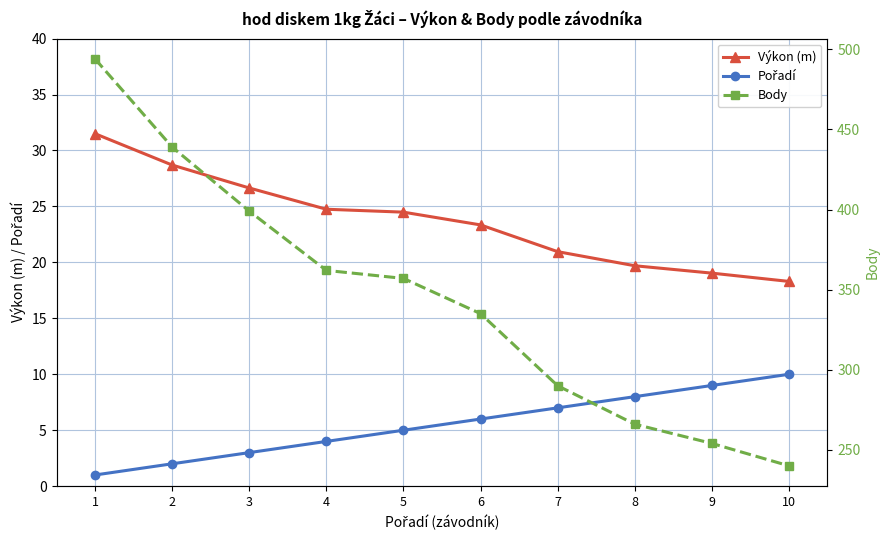

What is the value of the Pořadí point at the 8th from the left?

8.0